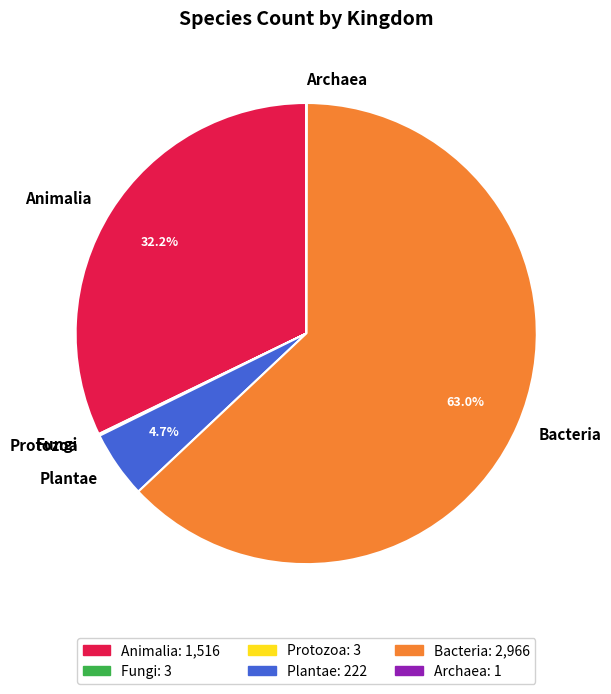

What is the total percentage of Animalia and Bacteria?

95.1%